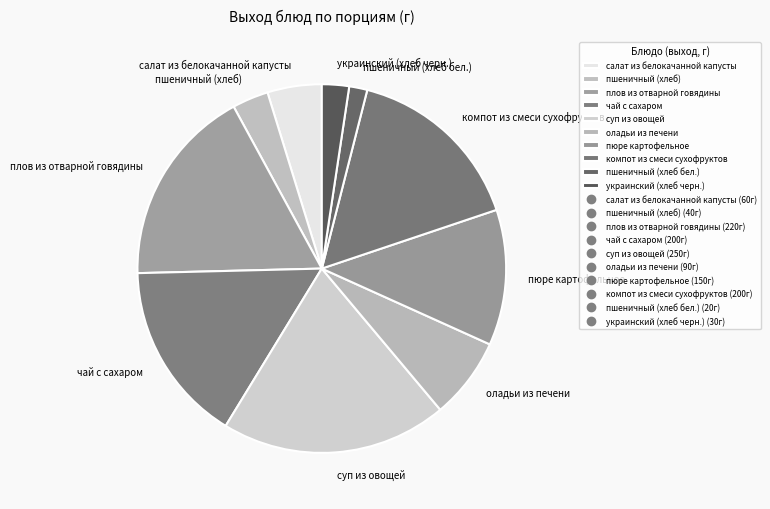

Do плов из отварной говядины and пшеничный (хлеб бел.) together represent more than half of the pie?

No